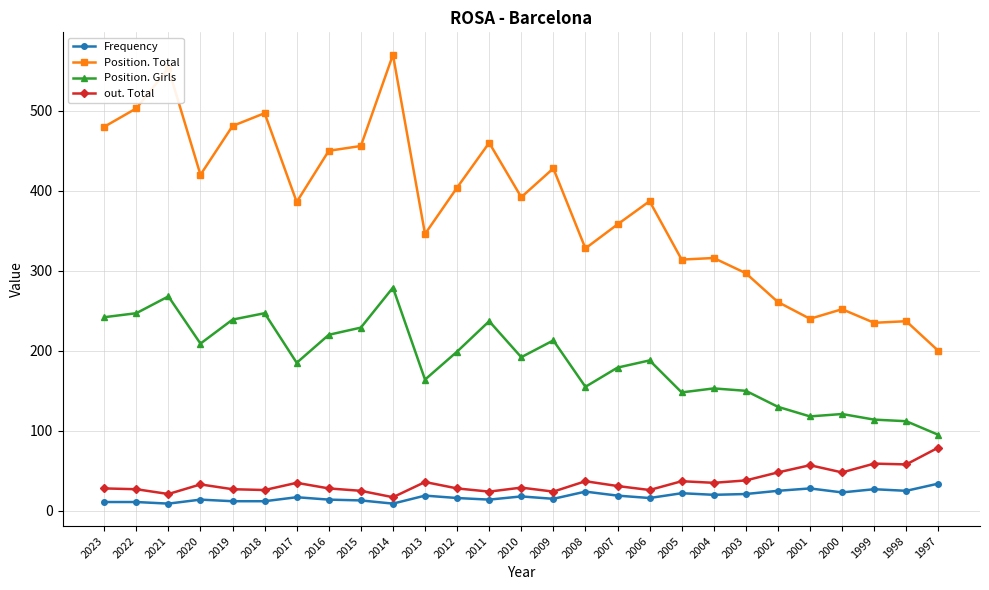

True or false: Position. Girls and Frequency cross at least once.

False